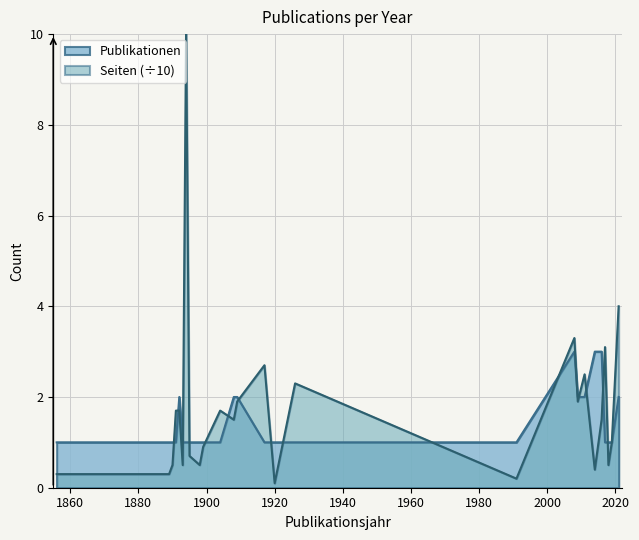

What is the maximum value shown in the chart?

10.1